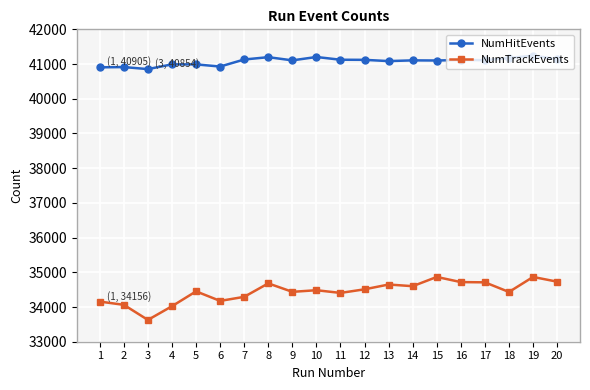

Is this an area chart (filled region under the line)?

No